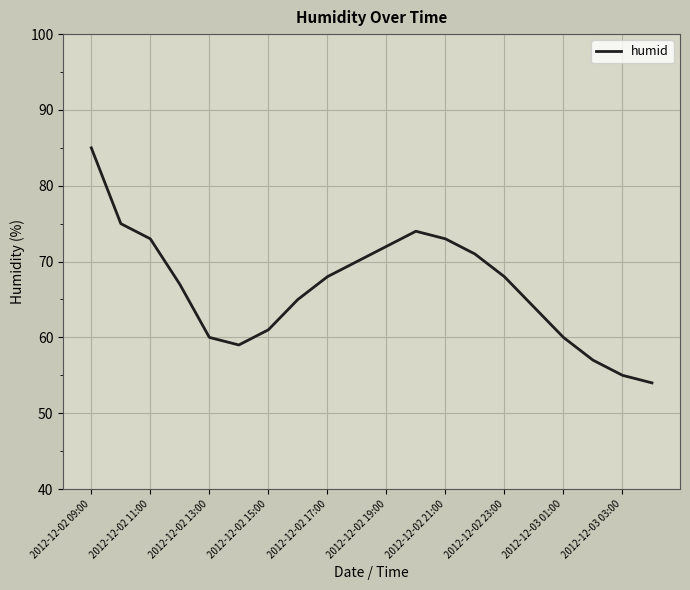

What is the minimum value shown in the chart?

54